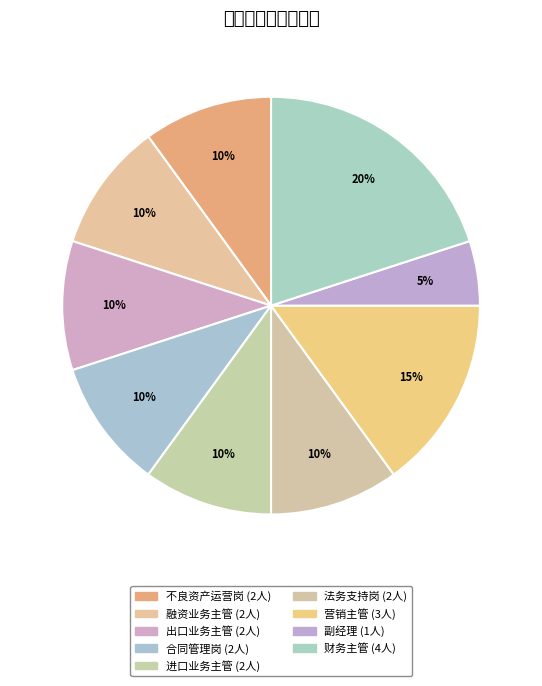

Count the number of slices in the pie.

9